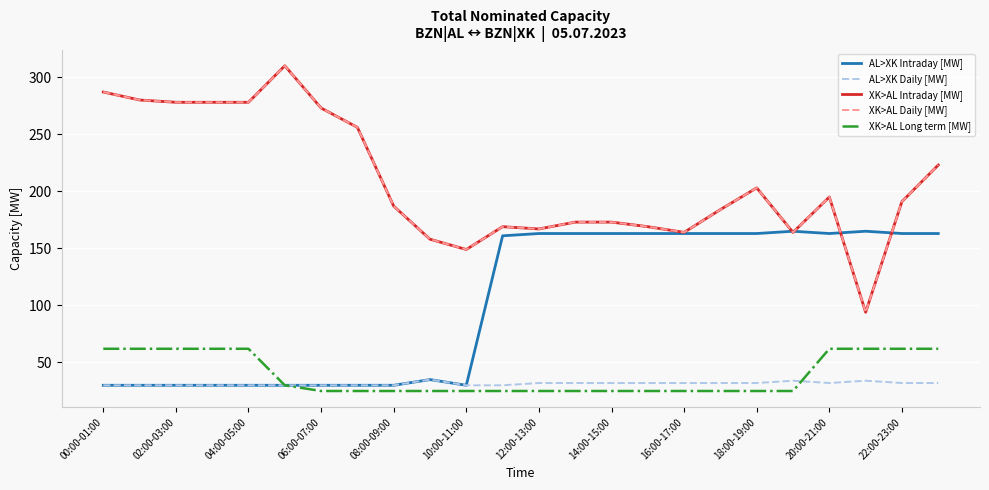

Where is AL>XK Daily [MW] nearest to the value 32?

12:00-13:00